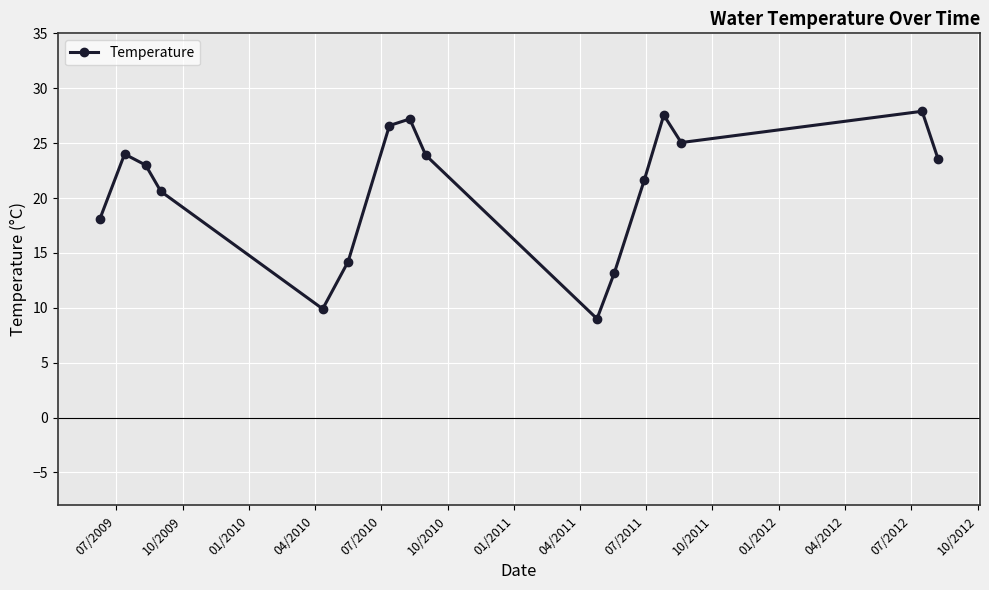

Count the number of categories in the chart.

16